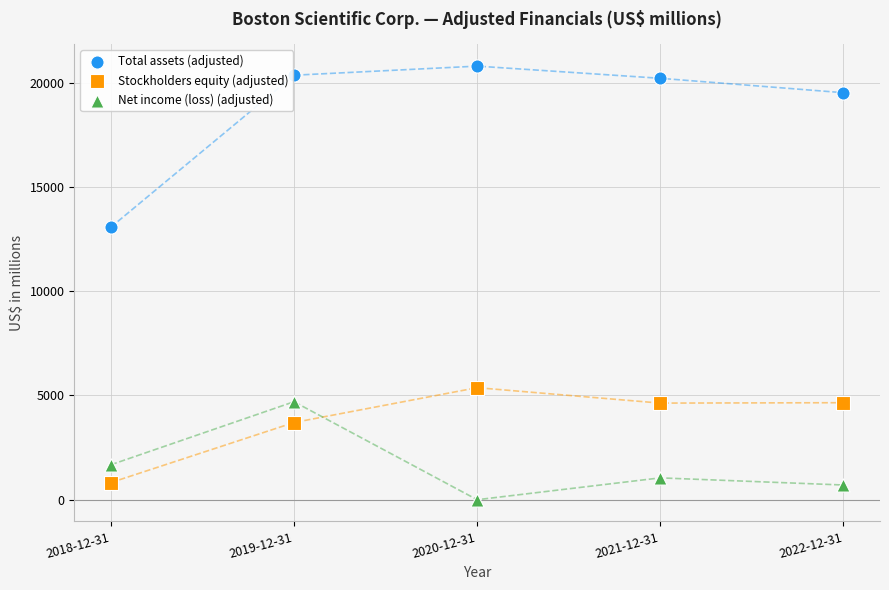

Across all data points, what is the range of Y values (max minus min)?

20835